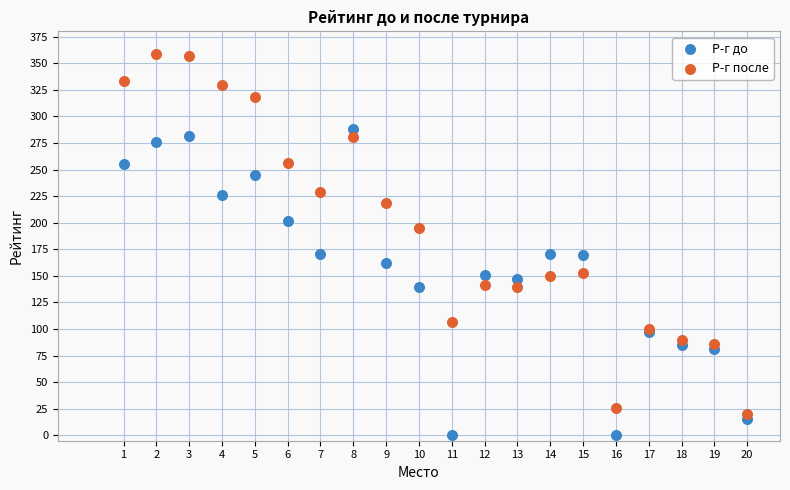

Which series has the widest spread of Y values?

Р-г после